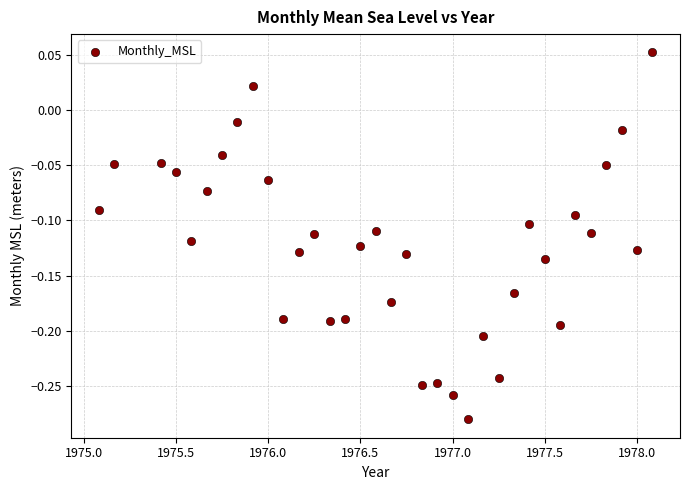

What is the range of Y values (max minus min)?

0.3